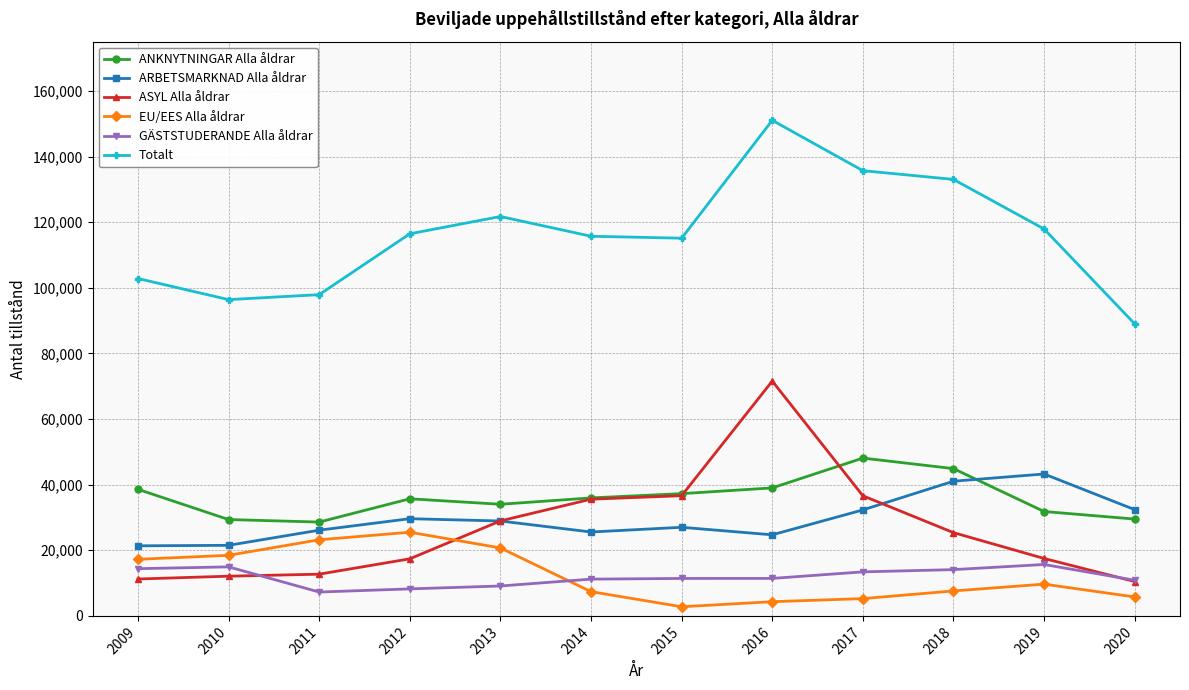

At which category is the sum across all series the highest?

2016